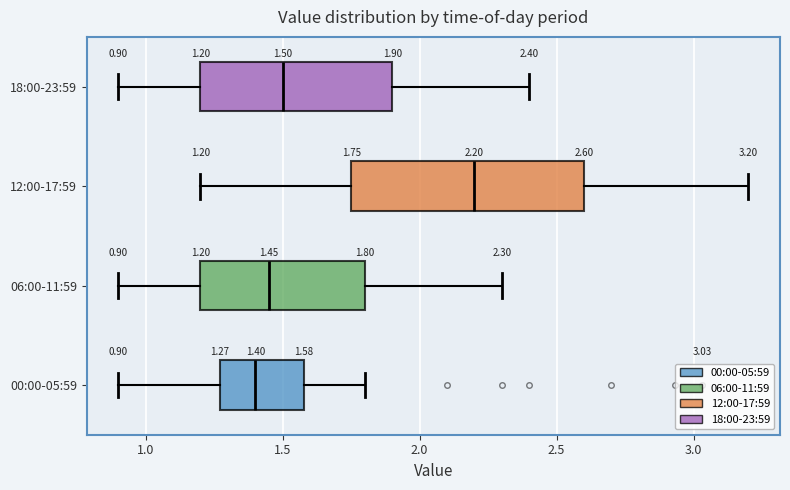

Which box has the furthest to the right median line?

12:00-17:59